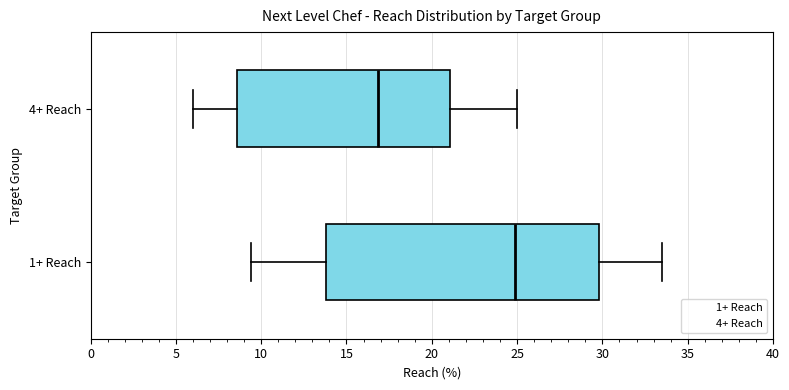

Where is the right edge of the box for 1+ Reach on the x-axis? The values are not printed on the chart, so give them approximately, as read against the axis.

30.0